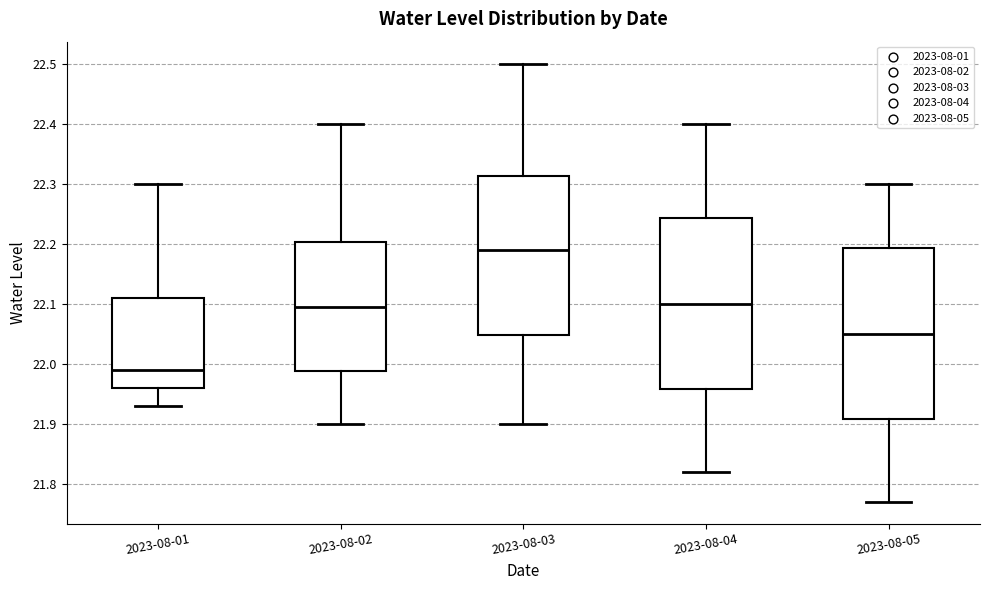

Which box's median line is the highest?

2023-08-03